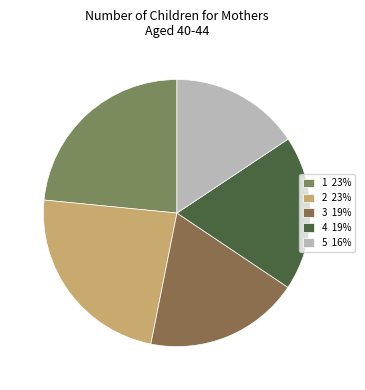

Count the number of slices in the pie.

5